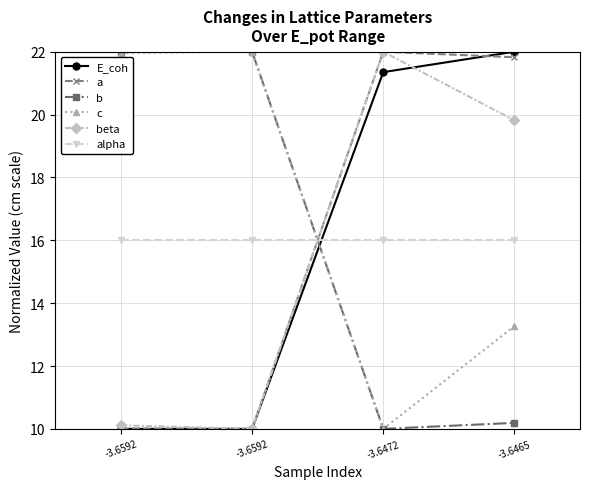

Reading right to left, list all the values displayed in this chart.

E_coh: 22.0	21.4	10.0	10.0
a: 21.8	22.0	10.0	10.0
b: 10.2	10.0	22.0	22.0
c: 13.3	10.0	22.0	22.0
beta: 19.8	22.0	10.0	10.1
alpha: 16.0	16.0	16.0	16.0